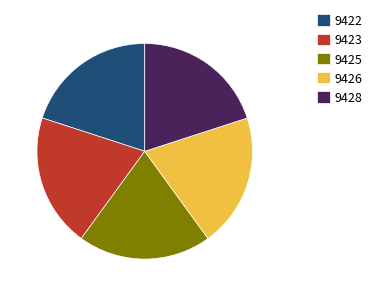

What is the ratio of the value at 9422 to the value at 9426?

1.0